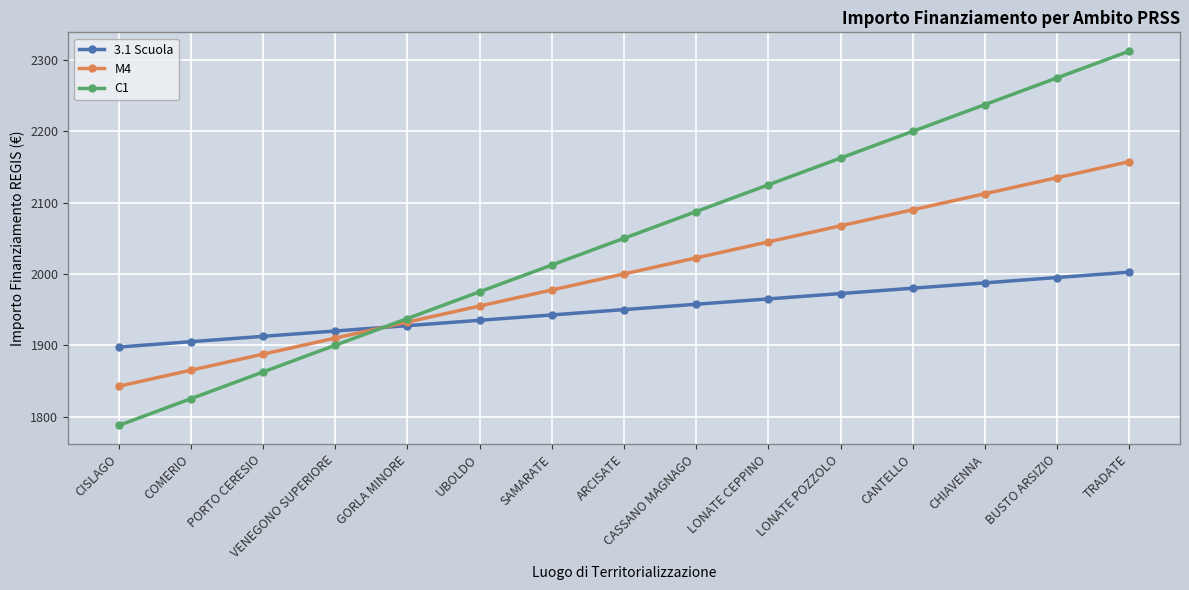

What is the lowest value of the M4 series?

1842.5